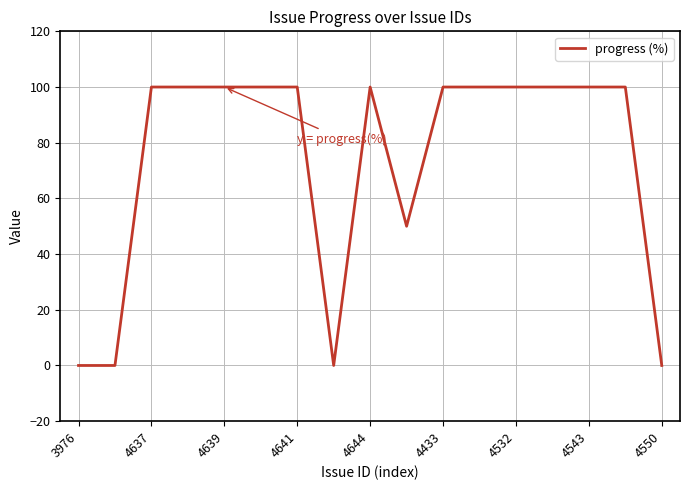

How many values are below 100?

5